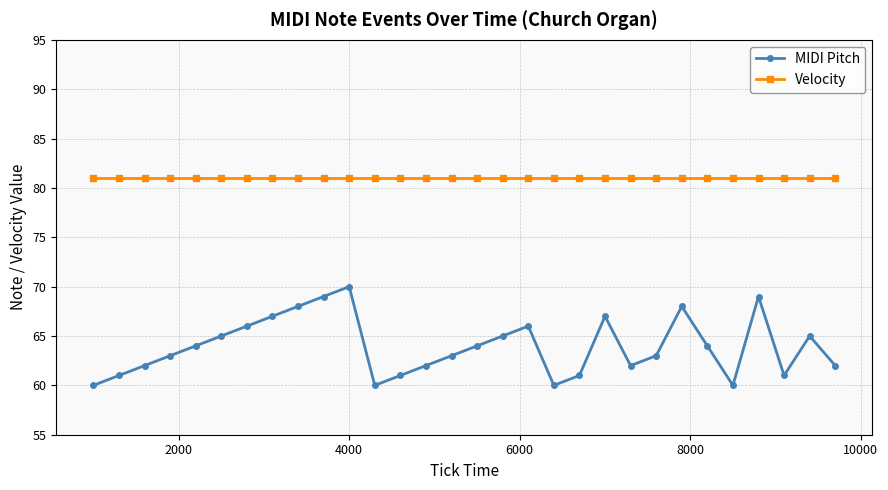

Reading left to right, transcribe all the data shown in this chart.

MIDI Pitch: 60	61	62	63	64	65	66	67	68	69	70	60	61	62	63	64	65	66	60	61	67	62	63	68	64	60	69	61	65	62
Velocity: 81	81	81	81	81	81	81	81	81	81	81	81	81	81	81	81	81	81	81	81	81	81	81	81	81	81	81	81	81	81